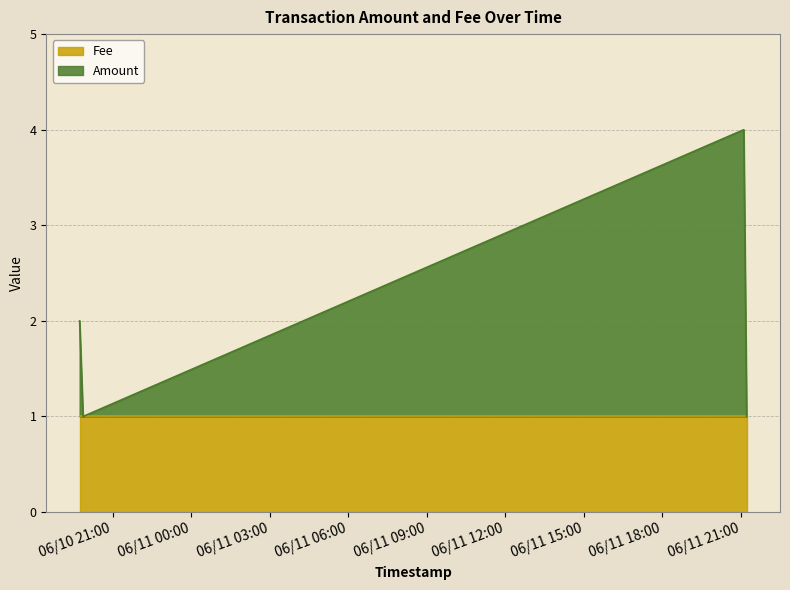

Where is the first local maximum?

2017-06-11 21:06:19